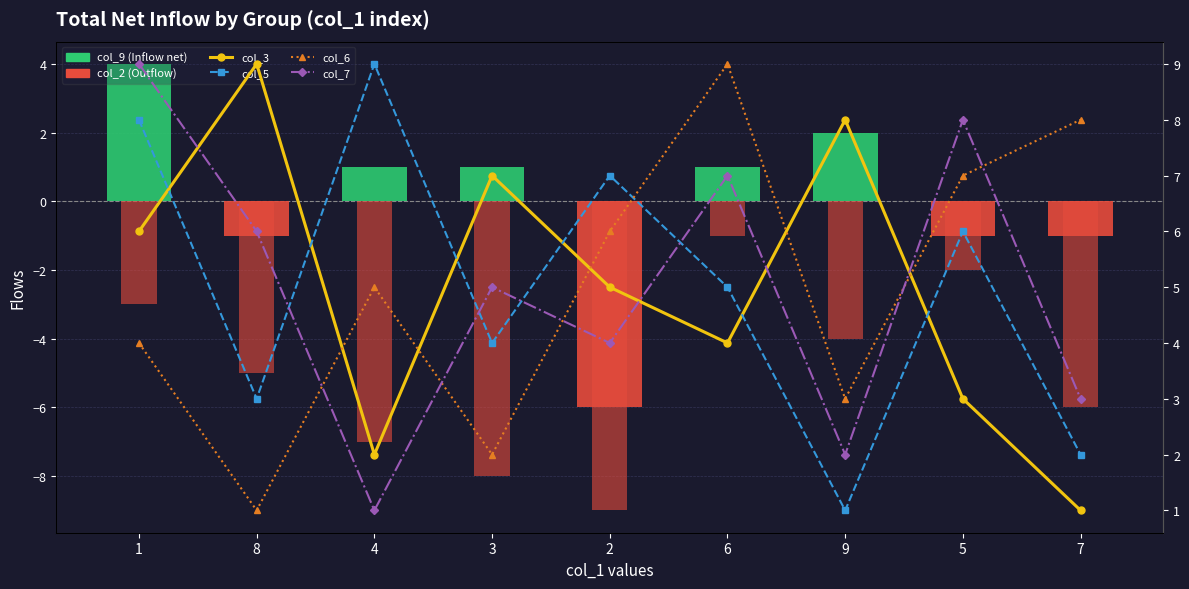

What is the sum of the col_6 values at 1 and 3?

6